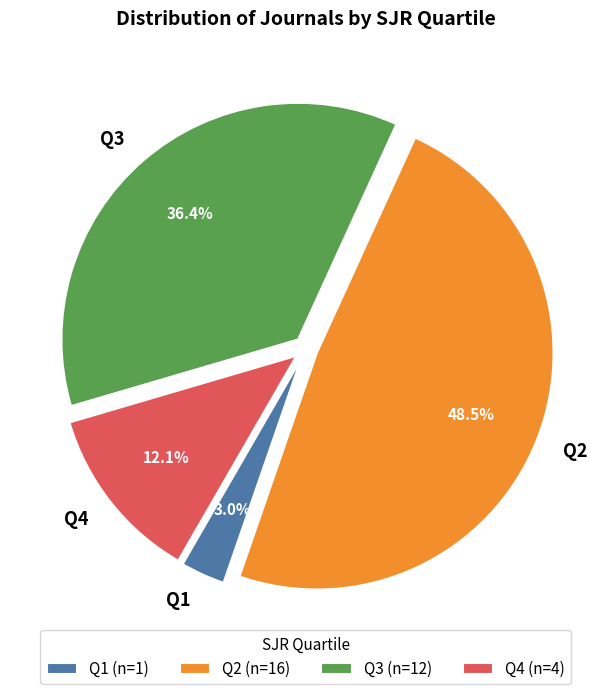

Which has a higher value, Q4 or Q3?

Q3